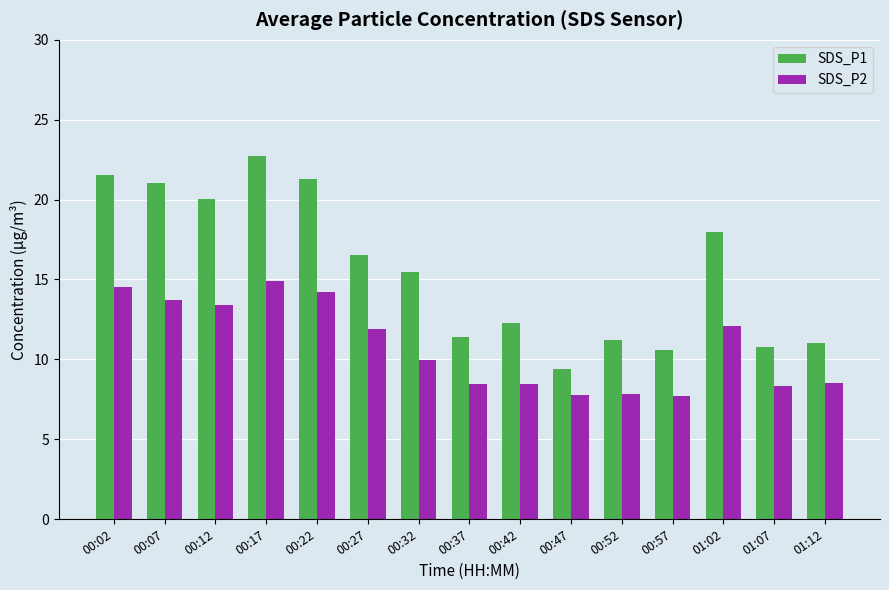

How many groups of bars are there?

15